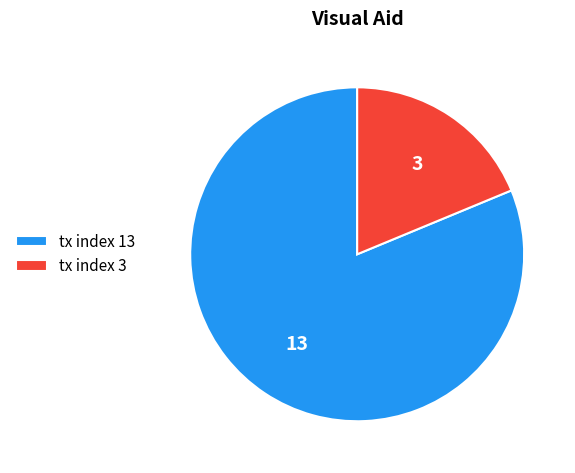

True or false: tx index 13 accounts for 70% of the total.

False